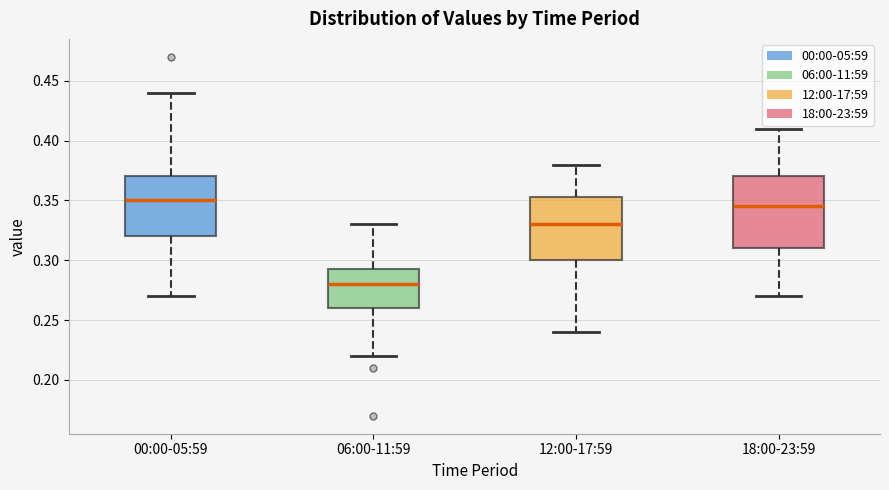

Where is the lower edge of the box for 00:00-05:59 on the y-axis? The values are not printed on the chart, so give them approximately, as read against the axis.

0.320